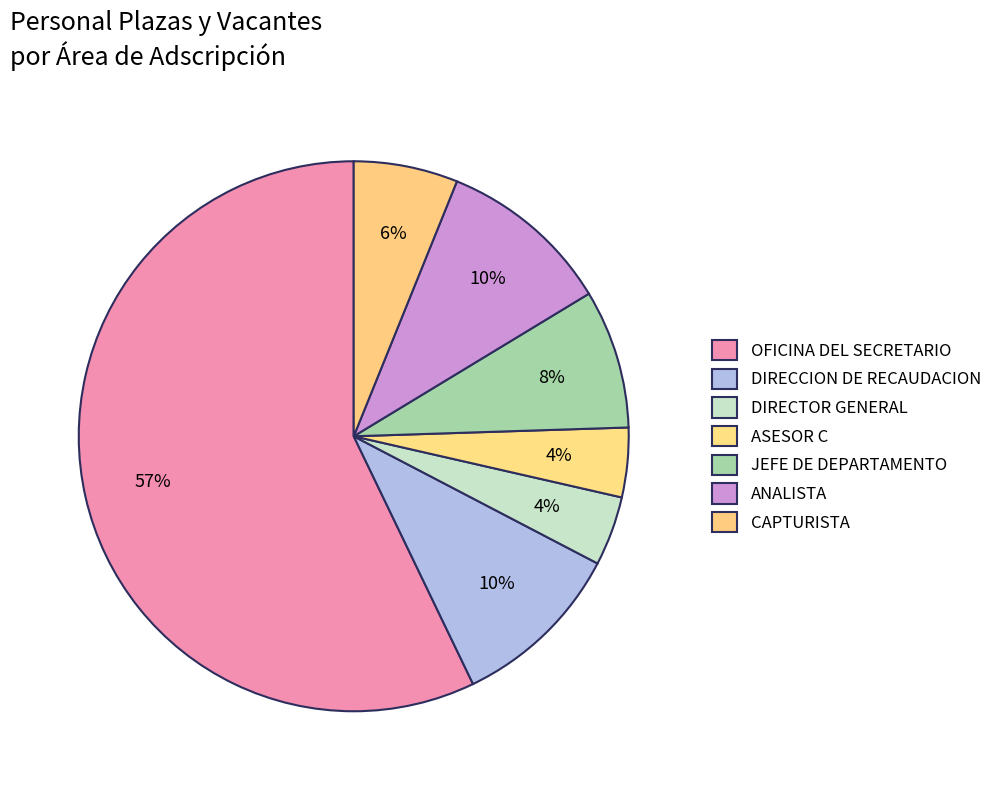

Count the number of slices in the pie.

7